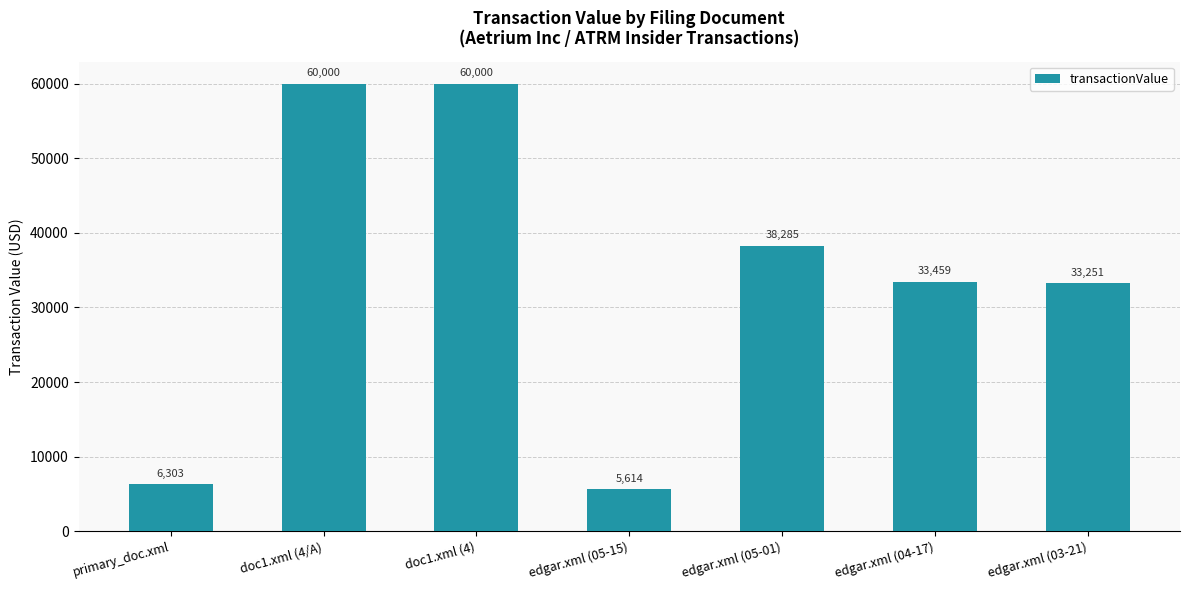

What is the approximate value at edgar.xml (04-17)?

33459